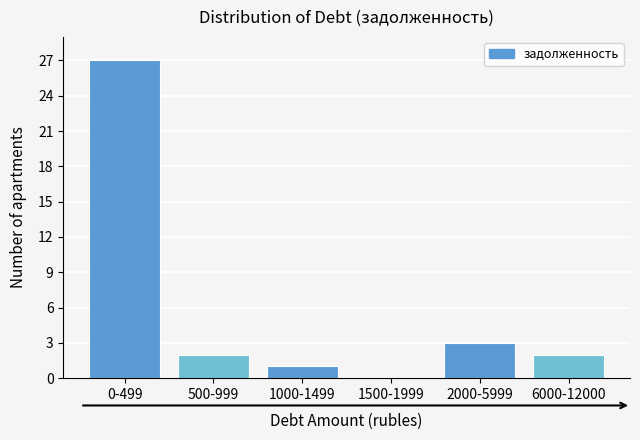

Reading left to right, transcribe all the data shown in this chart.

0-499=27	500-999=2	1000-1499=1	1500-1999=0	2000-5999=3	6000-12000=2